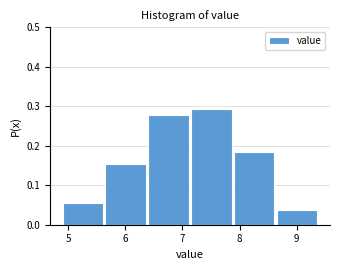

What is the height of the bar covering 6.40 to 7.15 on the x-axis? Neither the bar edges nor the heights are printed on the chart, so give them approximately, as read against the axes.

0.28